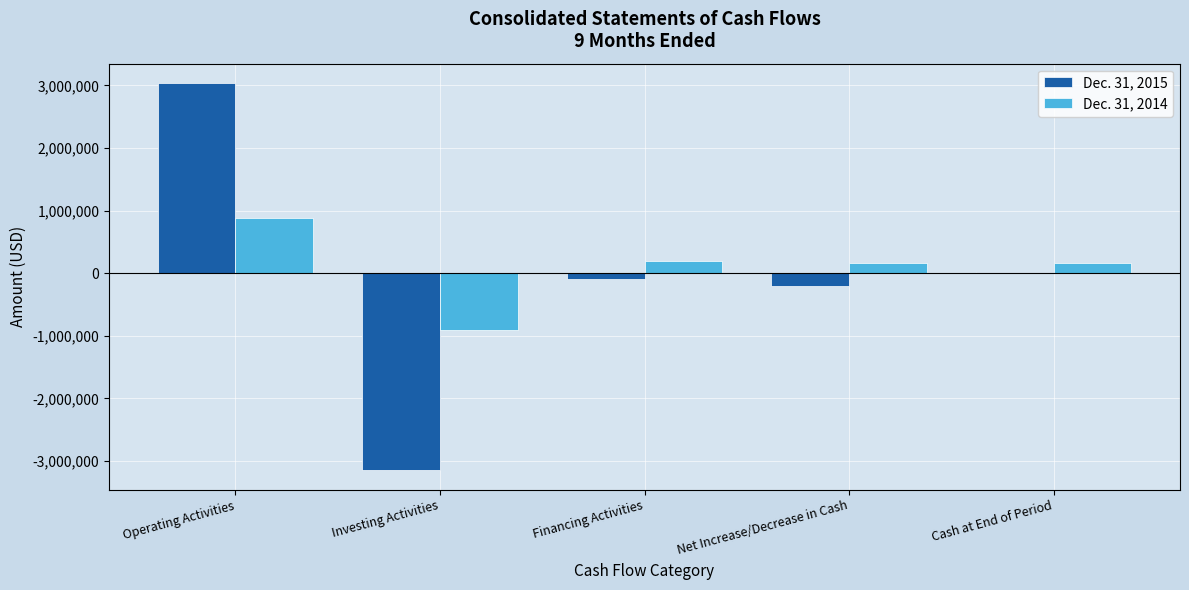

How many positive values does the Dec. 31, 2014 series have?

4